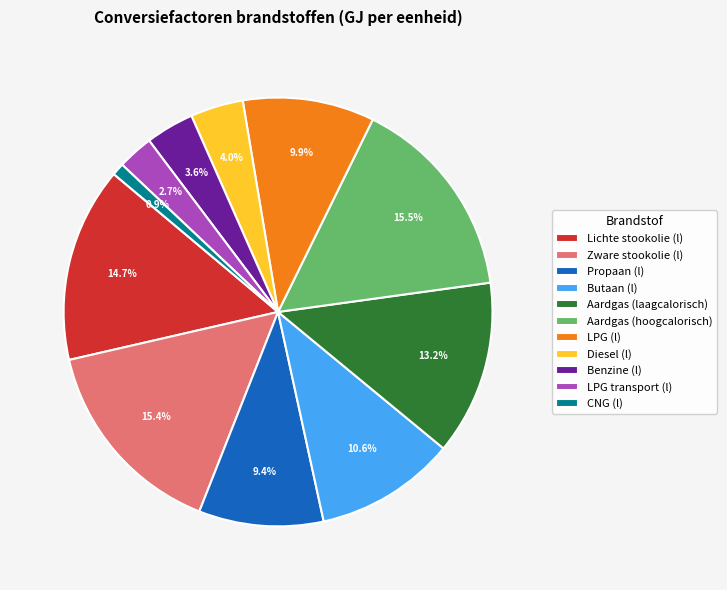

Is LPG (l) the majority of the pie?

No